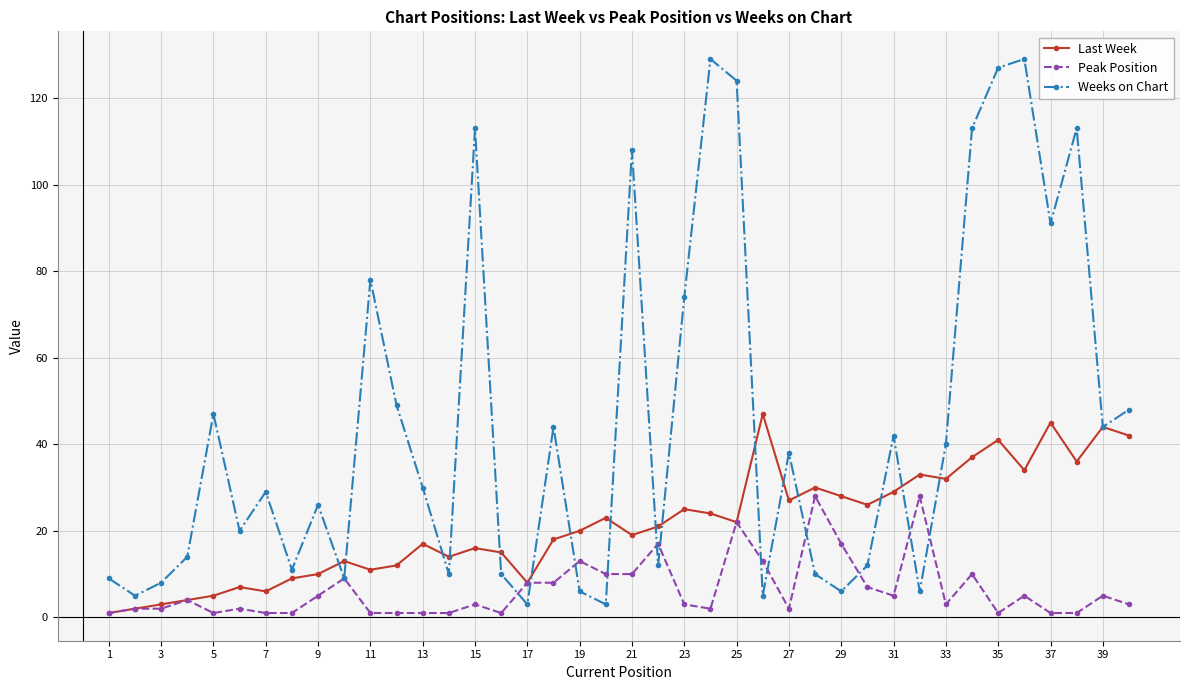

True or false: Peak Position has more than 1 points higher than both neighbors.

True